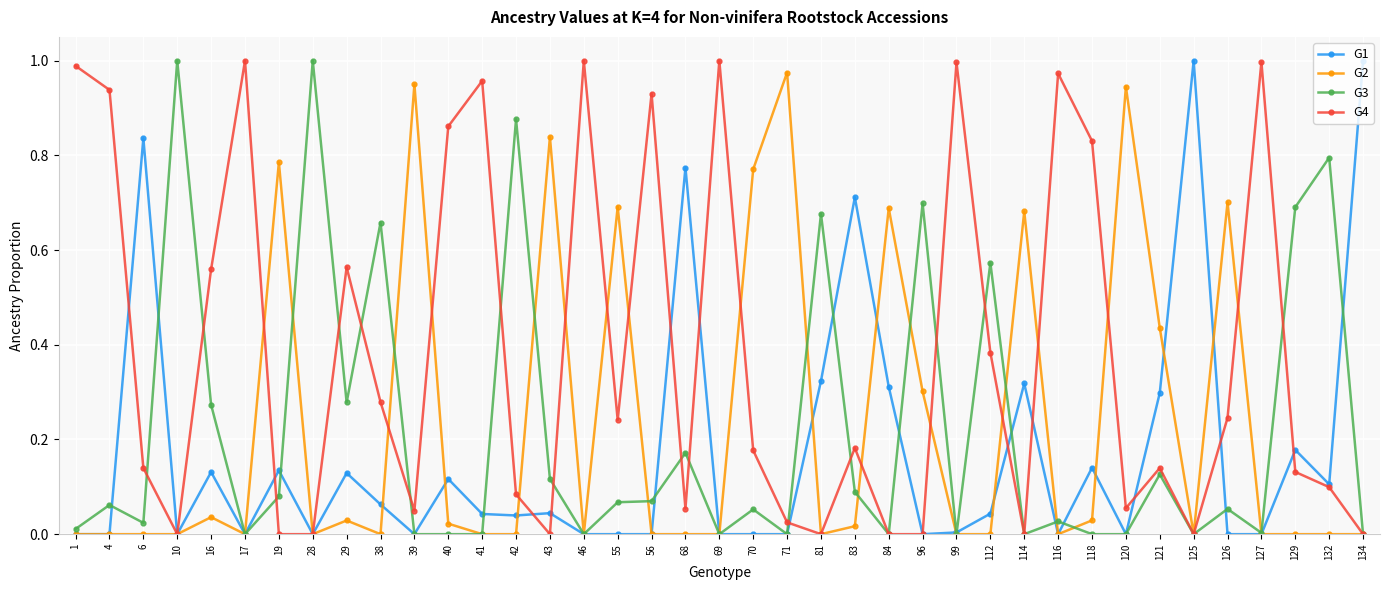

Which series has the largest total across all categories?

G4